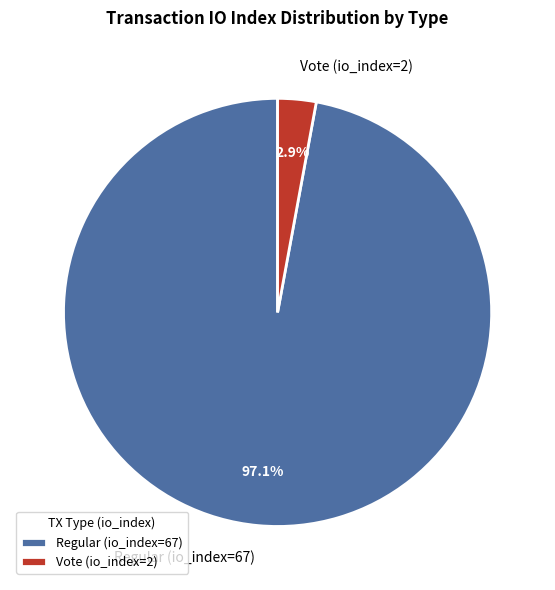

Between Regular (io_index=67) and Vote (io_index=2), which is larger?

Regular (io_index=67)